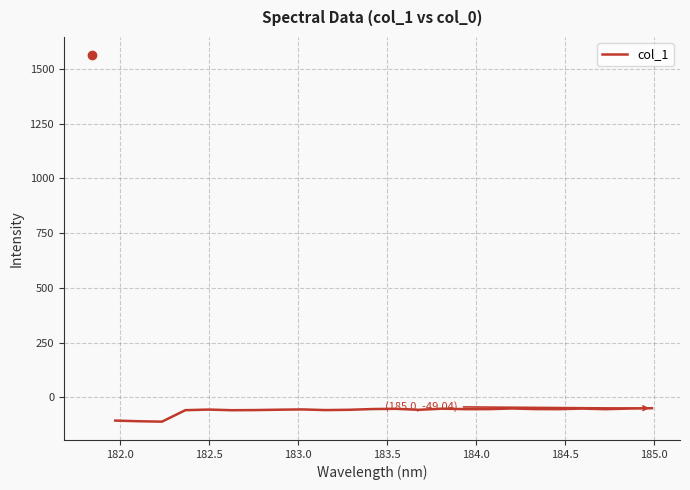

What is the difference between the maximum and minimum values?

61.3